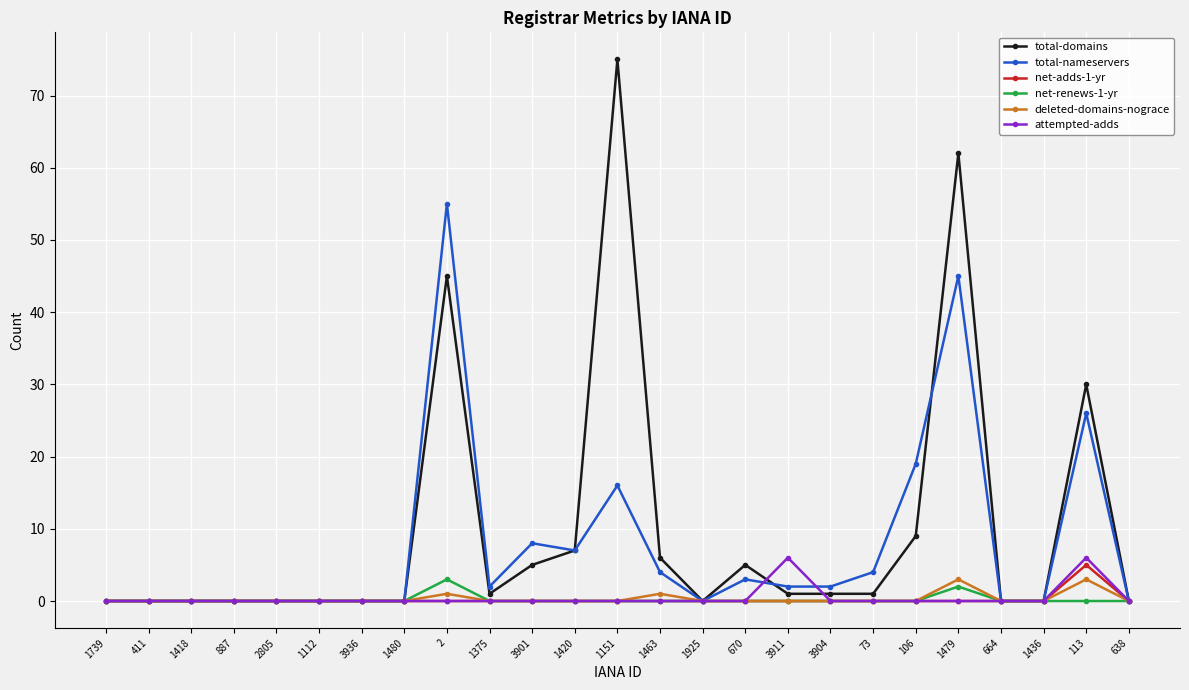

At how many categories does at least one series exceed 46?

3